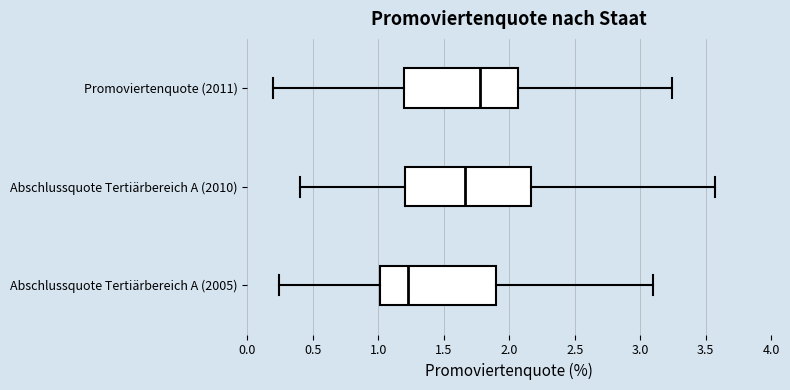

Reading bottom to top, transcribe this box plot: for each box, give where its median line is, the range the box spans, and where its two whiskers end, as read against the x-axis. The values are not printed on the chart, so give them approximately, as read against the axis.

Abschlussquote Tertiärbereich A (2005): median 1.25, box 1.00 to 1.90, whiskers 0.25 to 3.10
Abschlussquote Tertiärbereich A (2010): median 1.65, box 1.20 to 2.15, whiskers 0.40 to 3.55
Promoviertenquote (2011): median 1.80, box 1.20 to 2.05, whiskers 0.20 to 3.25